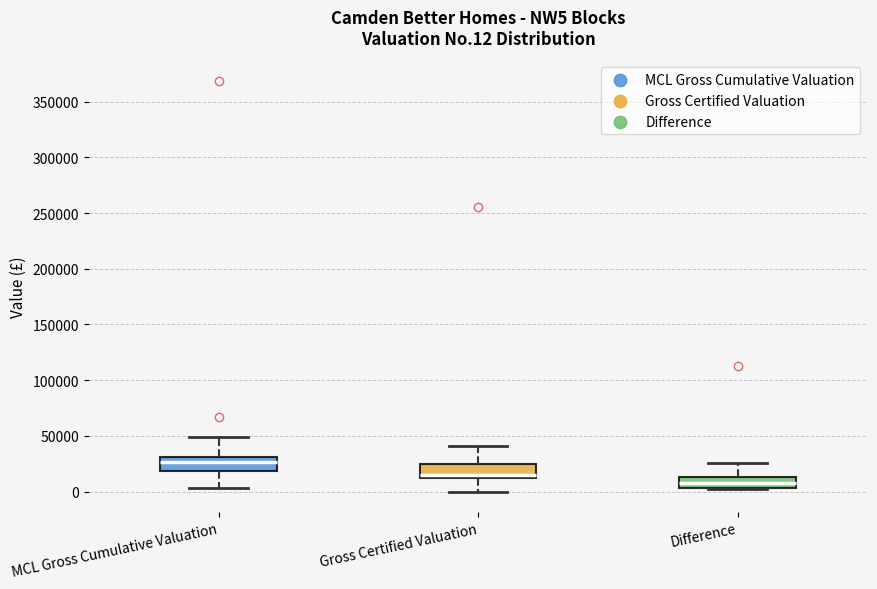

Reading left to right, transcribe this box plot: for each box, give where its median line is, the range the box spans, and where its two whiskers end, as read against the y-axis. The values are not printed on the chart, so give them approximately, as read against the axis.

MCL Gross Cumulative Valuation: median 25000, box 20000 to 30000, whiskers 5000 to 50000
Gross Certified Valuation: median 15000, box 10000 to 25000, whiskers 0 to 40000
Difference: median 10000, box 5000 to 15000, whiskers 0 to 25000